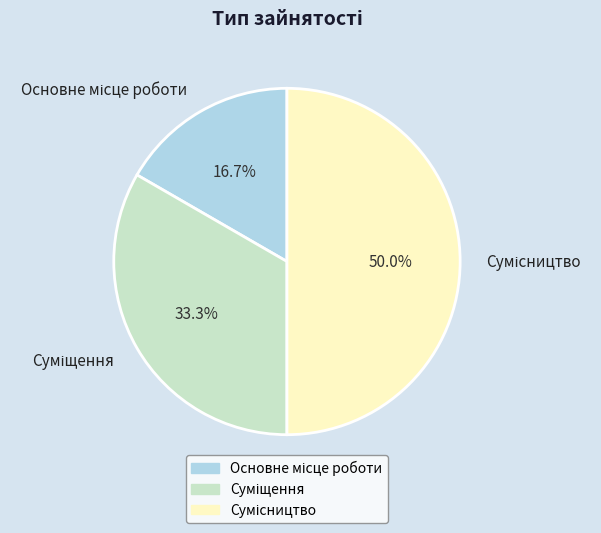

Is it true that Суміщення is 33% of the pie?

True